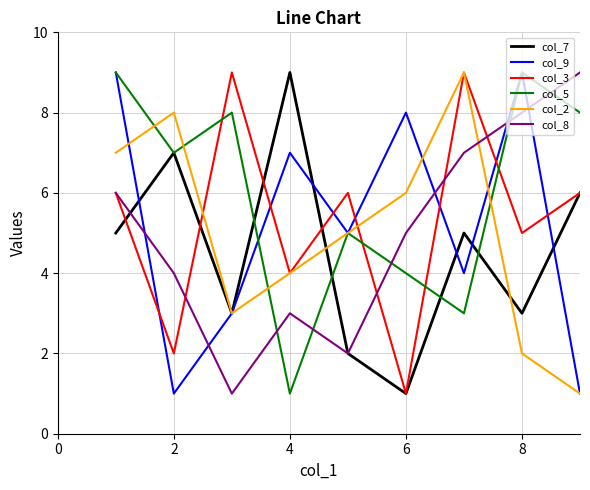

Which series has the largest total across all categories?

col_5